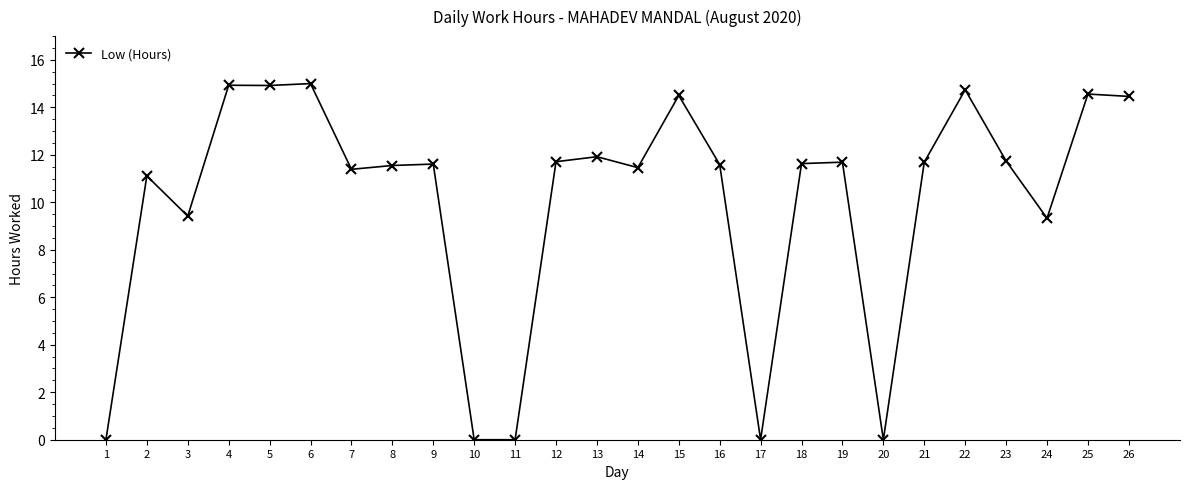

True or false: the data shows 17.2 at 21.

False